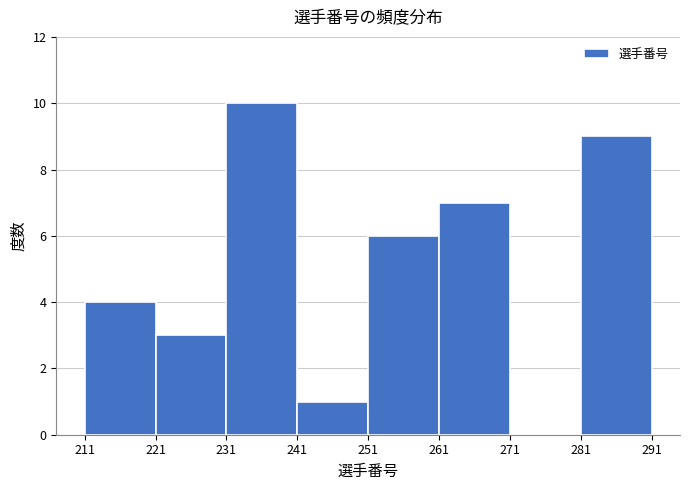

Reading left to right, list every bar in this chart as the range it spans on the x-axis followed by its height. The values are not printed on the chart, so give them approximately, as read against the axis.

211 to 221: 4
221 to 231: 3
231 to 241: 10
241 to 251: 1
251 to 261: 6
261 to 271: 7
271 to 281: 0
281 to 291: 9